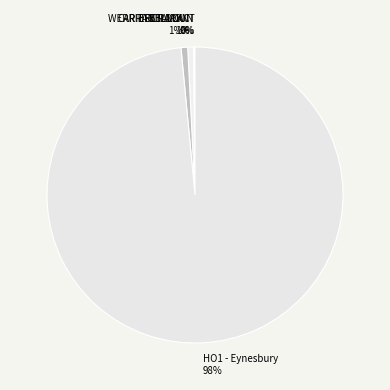

Which slice represents more than half of the pie?

HO1 - Eynesbury